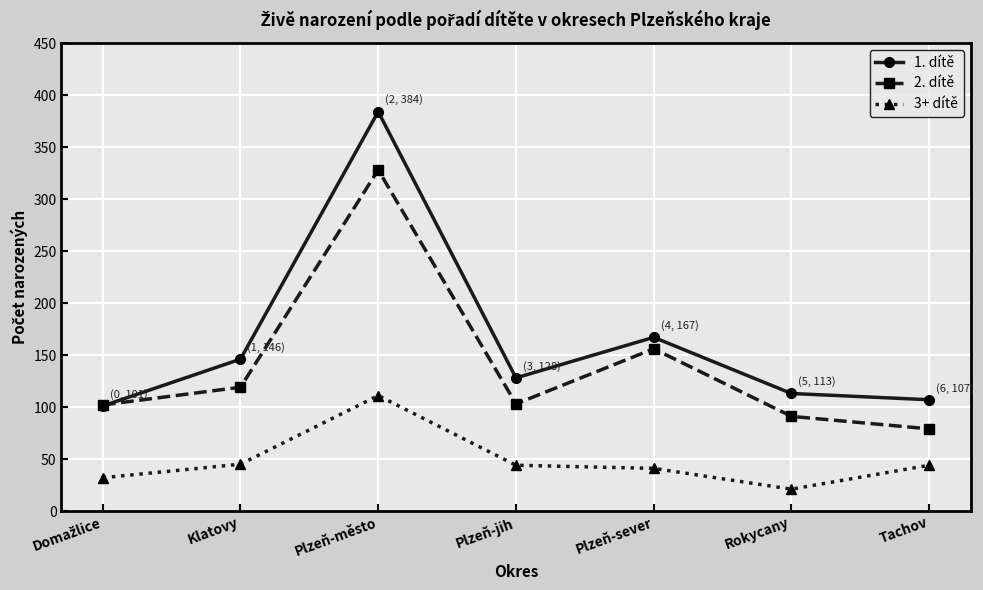

True or false: 2. dítě and 3+ dítě cross at least once.

False